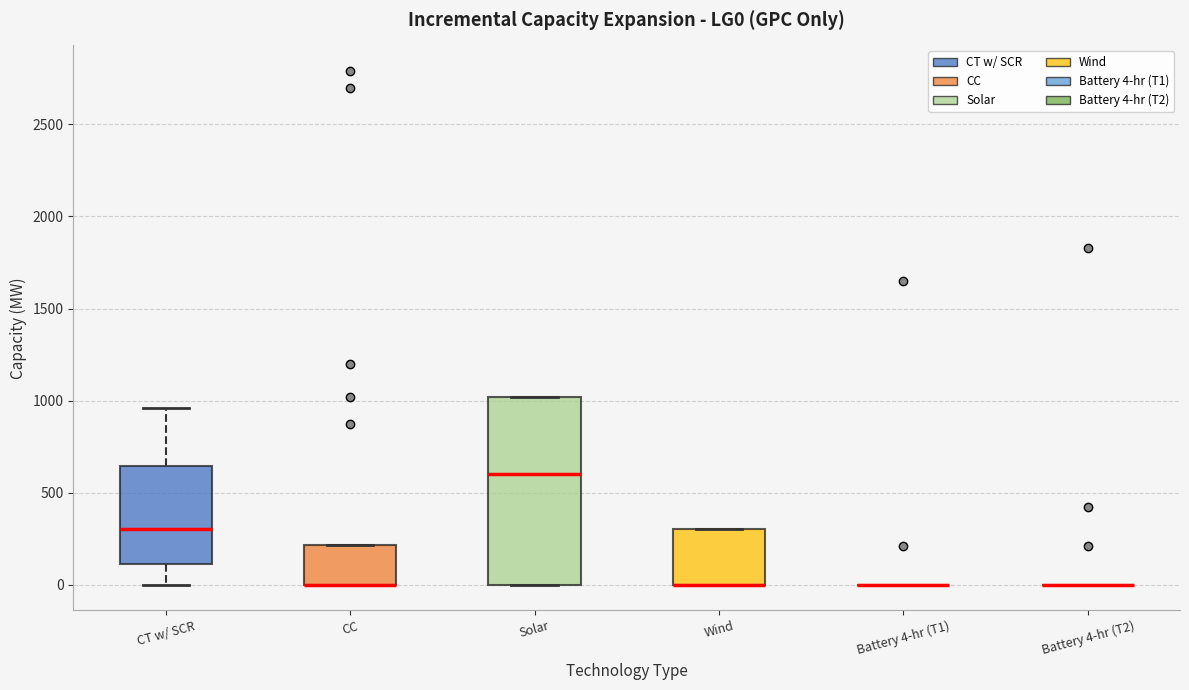

Reading left to right, read every box against the y-axis: the position of its median line, the range the box covers, and the ends of its whiskers. The values are not printed on the chart, so give them approximately, as read against the axis.

CT w/ SCR: median 300, box 100 to 650, whiskers 0 to 950
CC: median 0 (drawn on the box's lower edge), box 0 to 200, whiskers 0 to 200
Solar: median 600, box 0 to 1000, whiskers 0 to 1000
Wind: median 0 (drawn on the box's lower edge), box 0 to 300, whiskers 0 to 300
Battery 4-hr (T1): box collapsed to a line at 0, whiskers 0 to 0
Battery 4-hr (T2): box collapsed to a line at 0, whiskers 0 to 0